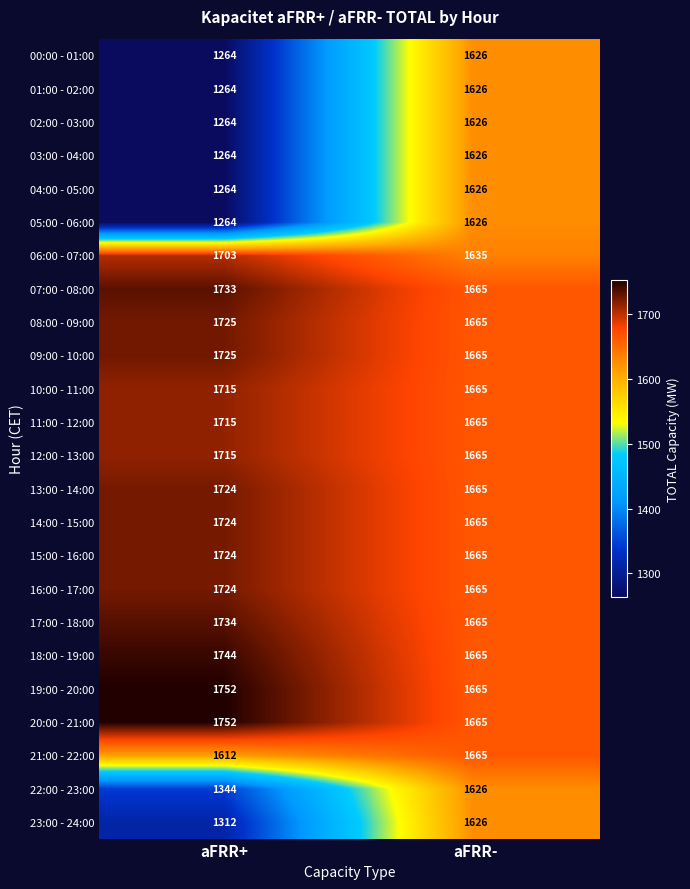

Read the 05:00 - 06:00 value at aFRR+.

1264